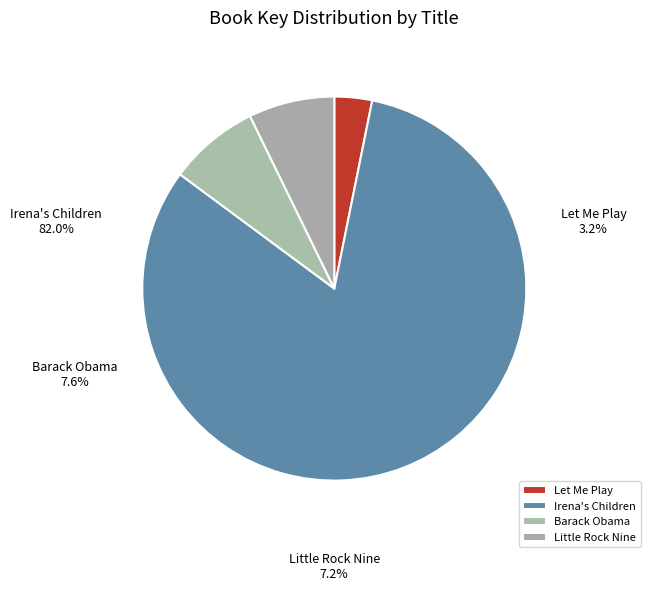

How many slices are in this pie chart?

4